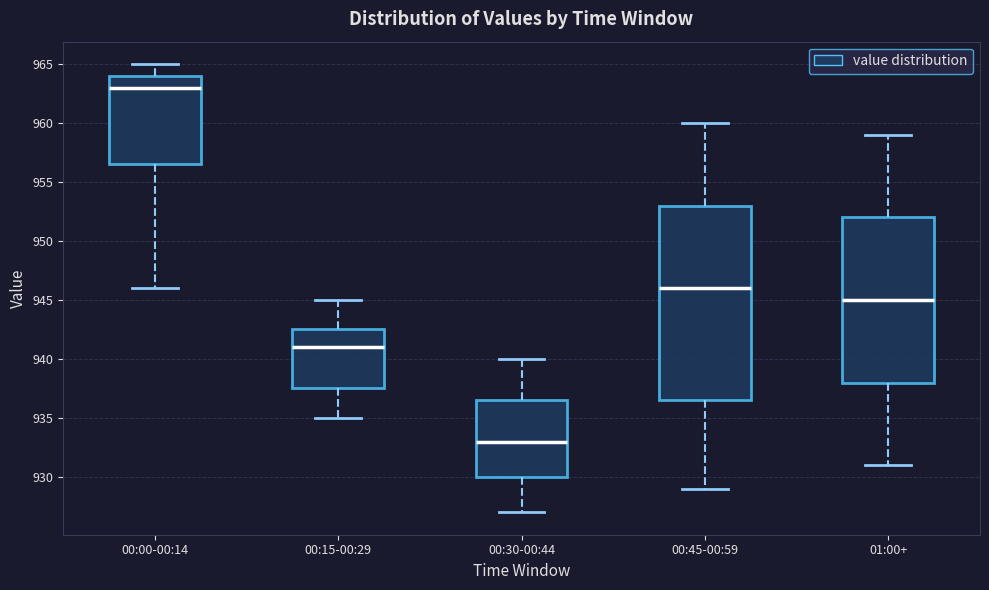

Reading left to right, transcribe this box plot: for each box, give where its median line is, the range the box spans, and where its two whiskers end, as read against the y-axis. The values are not printed on the chart, so give them approximately, as read against the axis.

00:00-00:14: median 963.0, box 956.5 to 964.0, whiskers 946.0 to 965.0
00:15-00:29: median 941.0, box 937.5 to 942.5, whiskers 935.0 to 945.0
00:30-00:44: median 933.0, box 930.0 to 936.5, whiskers 927.0 to 940.0
00:45-00:59: median 946.0, box 936.5 to 953.0, whiskers 929.0 to 960.0
01:00+: median 945.0, box 938.0 to 952.0, whiskers 931.0 to 959.0